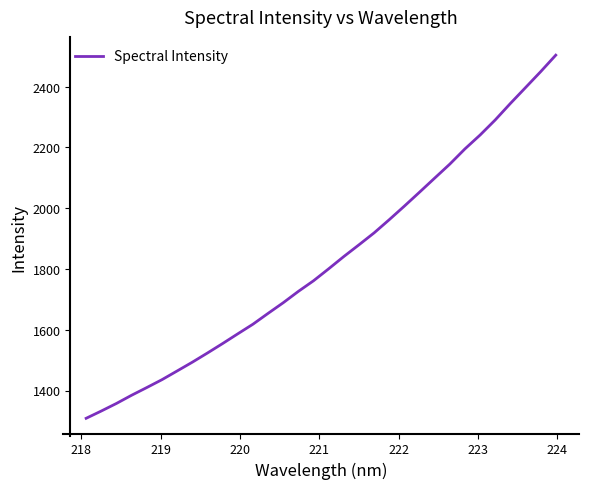

What is the minimum value shown in the chart?

1308.8